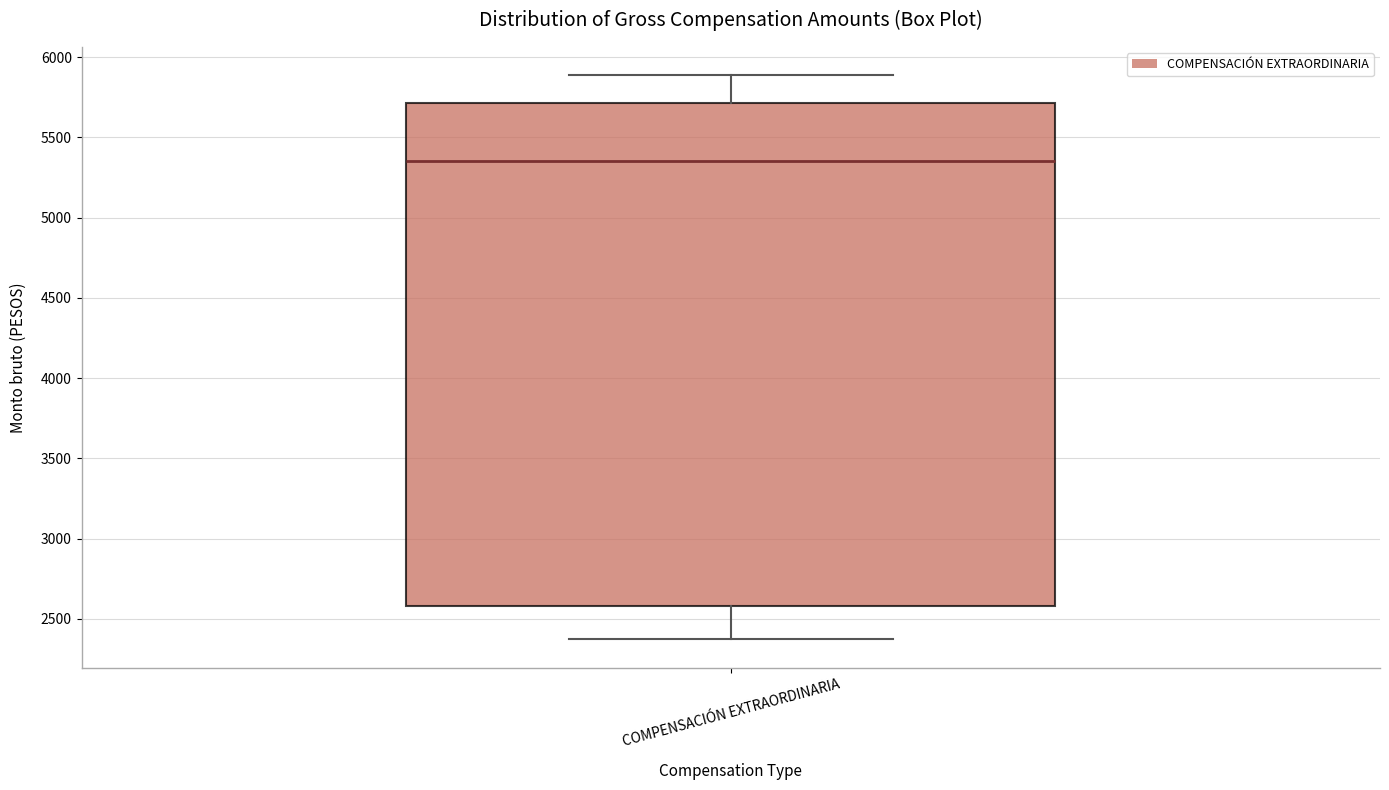

Read this box plot against the y-axis: the position of the median line, the range covered by the box, and the ends of both whiskers. The values are not printed on the chart, so give them approximately, as read against the axis.

median 5350, box 2600 to 5700, whiskers 2350 to 5900